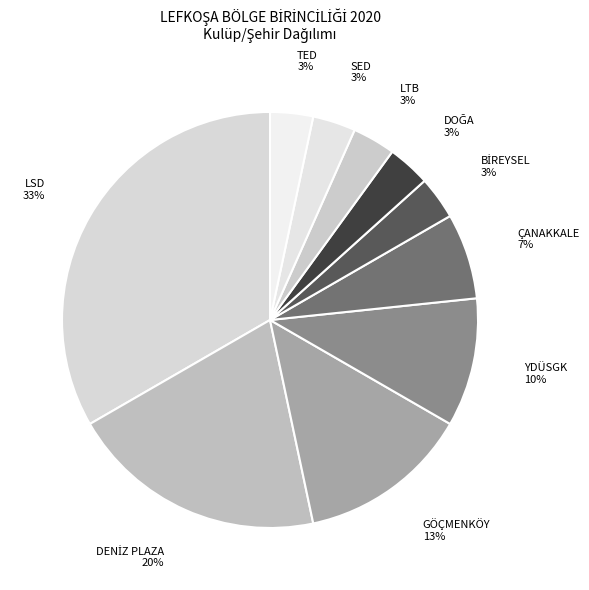

Between GÖÇMENKÖY and LSD, which is larger?

LSD